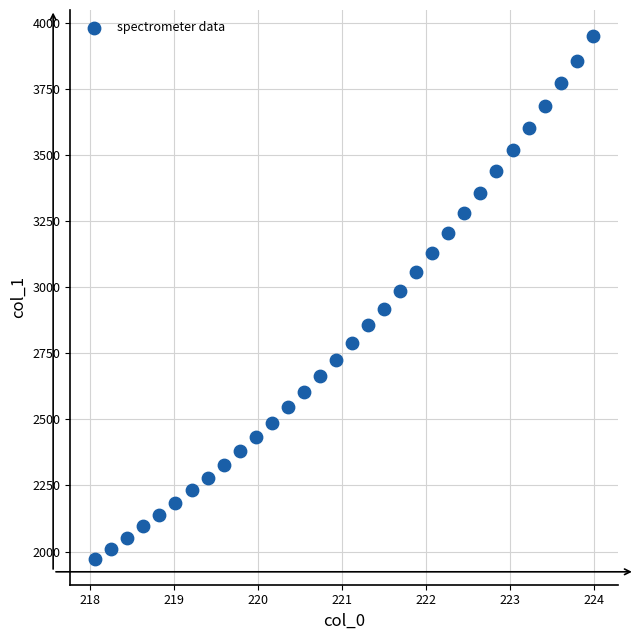

What is the range of X values (max minus min)?

5.9